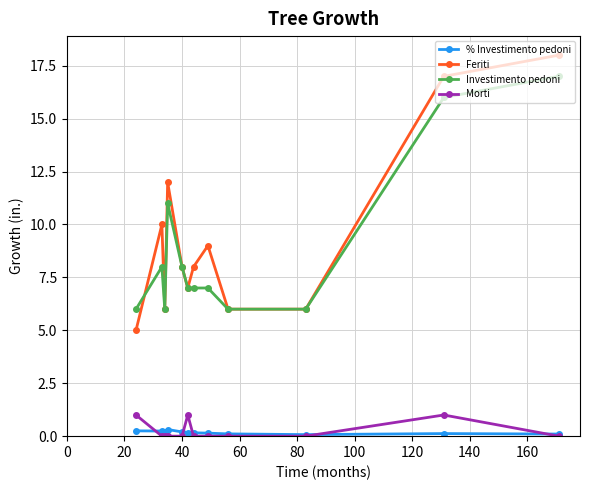

In Feriti, how many points are higher than both neighbors (excluding endpoints)?

3